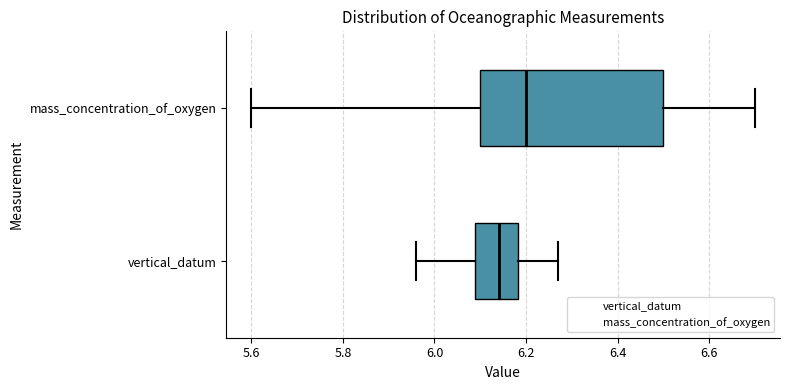

Which box is the widest, from its left edge to its right edge?

mass_concentration_of_oxygen